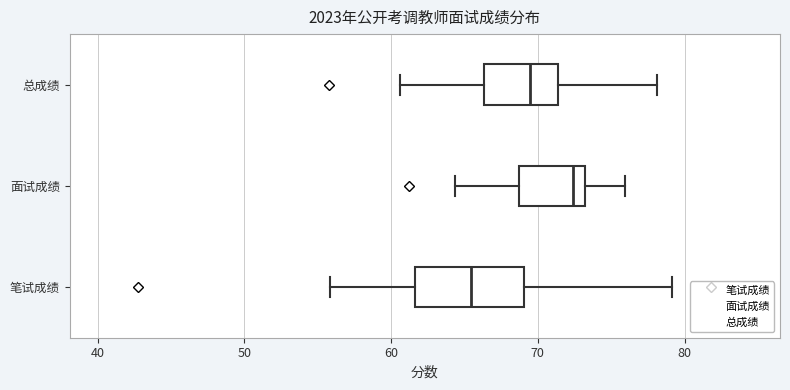

Reading bottom to top, transcribe this box plot: for each box, give where its median line is, the range the box spans, and where its two whiskers end, as read against the x-axis. The values are not printed on the chart, so give them approximately, as read against the axis.

笔试成绩: median 65, box 62 to 69, whiskers 56 to 79
面试成绩: median 72, box 69 to 73, whiskers 64 to 76
总成绩: median 70, box 66 to 71, whiskers 61 to 78